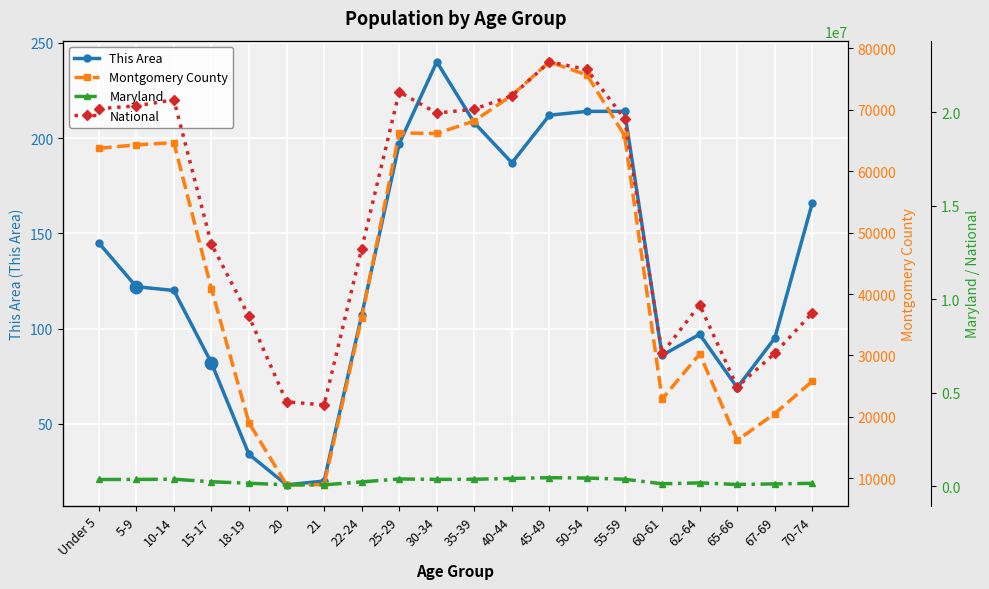

Which series has the largest total across all categories?

National